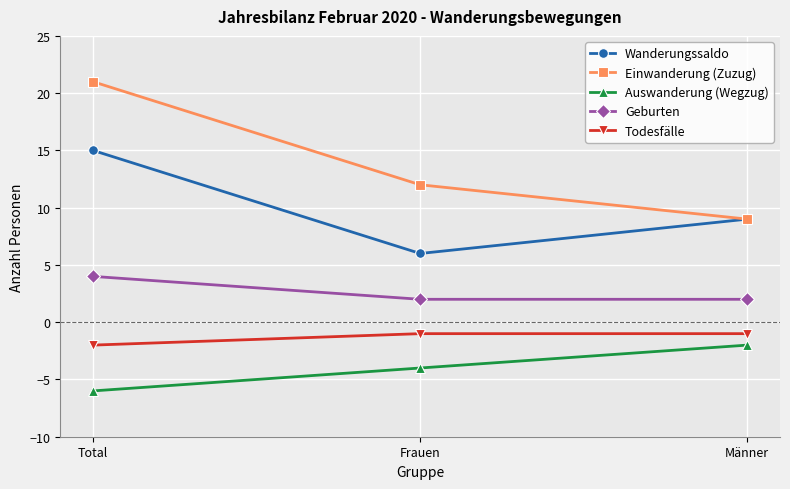

Which category has the highest value in the Einwanderung (Zuzug) series?

Total